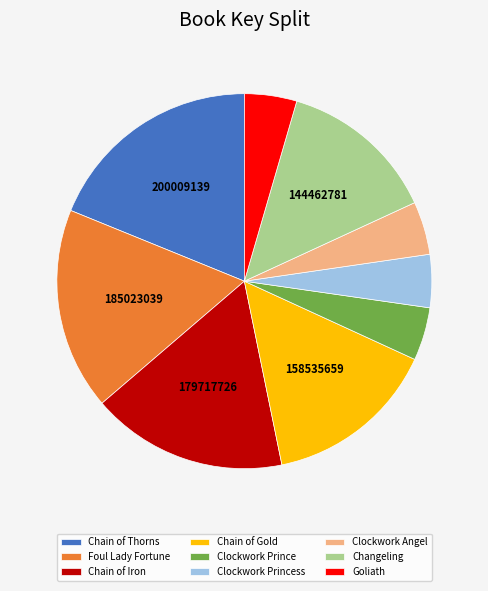

Which category has the biggest portion of the pie?

Chain of Thorns